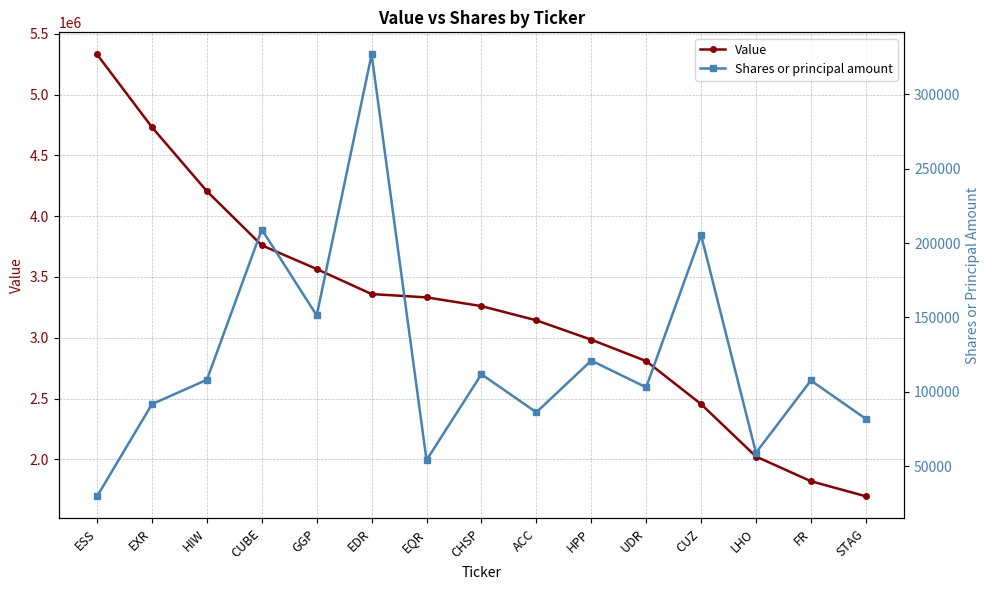

Reading left to right, extract all data points from this chart.

Value: 5330000	4731000	4205000	3760000	3565000	3359000	3332000	3260000	3143000	2984000	2808000	2454000	2023000	1820000	1696000
Shares or principal amount: 29816	91741	108108	209094	151364	326754	54110	111843	86234	121016	103040	205371	59076	107632	81870